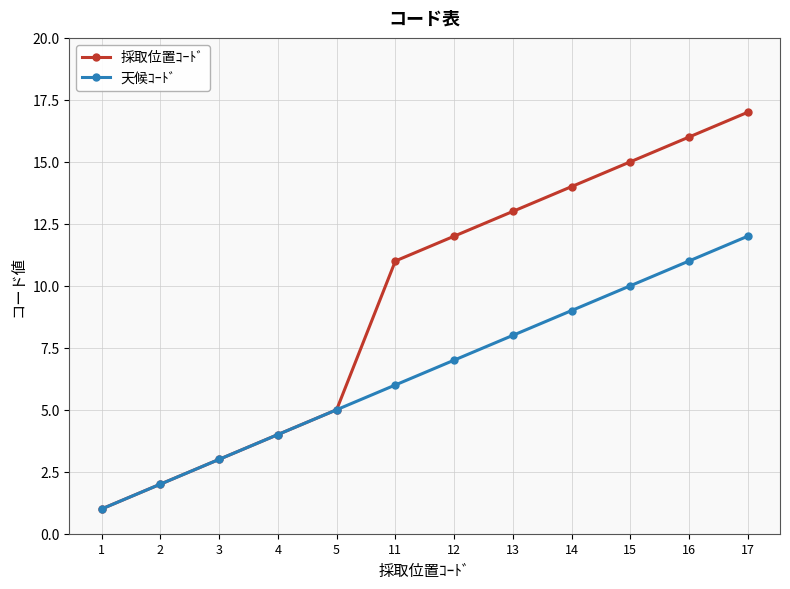

Reading left to right, what are all the values shown in this chart?

採取位置ｺｰﾄﾞ: 1=1	2=2	3=3	4=4	5=5	11=11	12=12	13=13	14=14	15=15	16=16	17=17
天候ｺｰﾄﾞ: 1=1	2=2	3=3	4=4	5=5	11=6	12=7	13=8	14=9	15=10	16=11	17=12